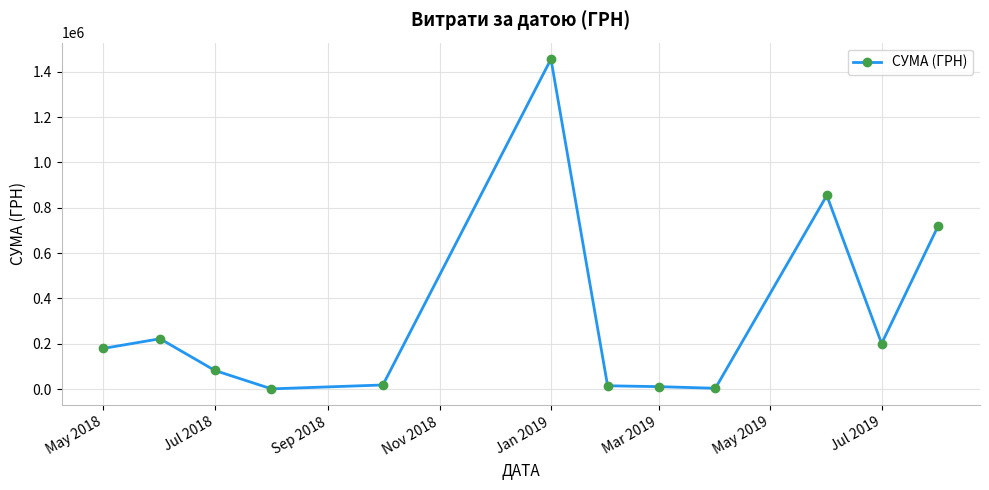

What is the difference between the maximum and second lowest values?

1451930.0